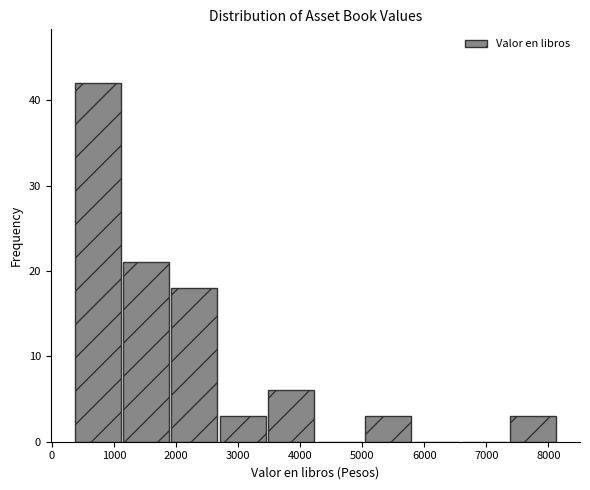

Reading left to right, transcribe this chart: for each bar, give the range it covers on the x-axis and its height. Neither the bar edges nor the heights are printed on the chart, so give them approximately, as read against the axes.

400 to 1100: 42
1100 to 1900: 21
1900 to 2700: 18
2700 to 3500: 3
3500 to 4300: 6
4300 to 5000: 0
5000 to 5800: 3
5800 to 6600: 0
6600 to 7400: 0
7400 to 8200: 3